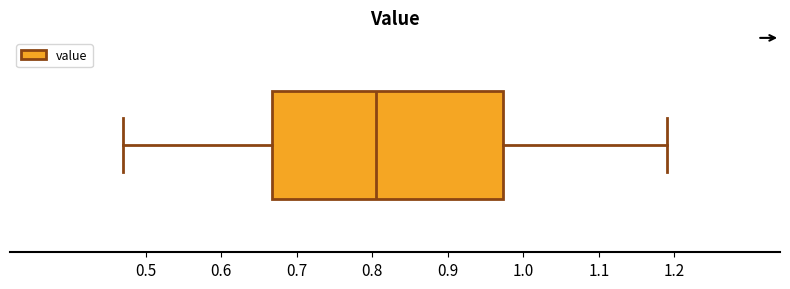

Transcribe this box plot: give where the median line is, the range the box spans, and where the two whiskers end, as read against the x-axis. The values are not printed on the chart, so give them approximately, as read against the axis.

median 0.81, box 0.67 to 0.97, whiskers 0.47 to 1.19